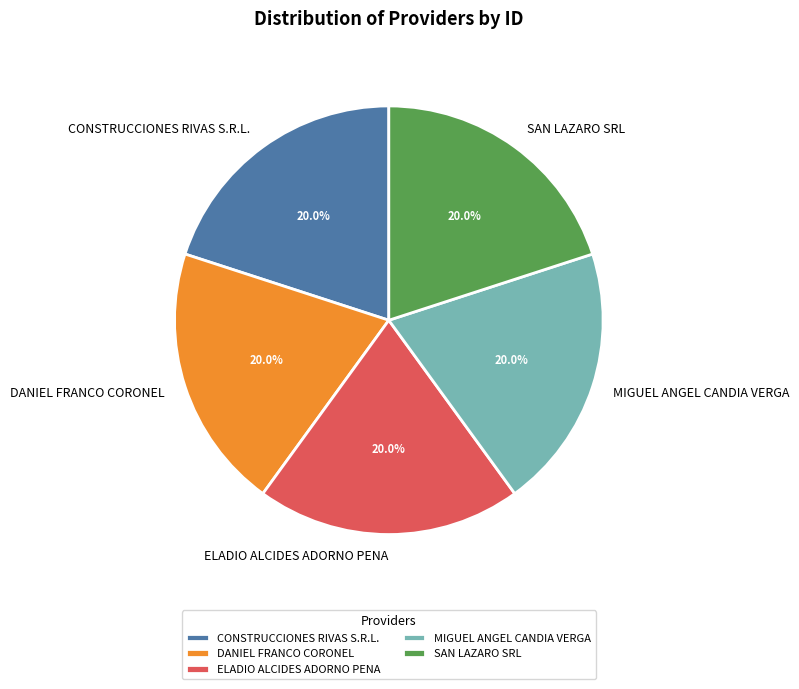

To the nearest percent, what is the average slice percentage?

20%